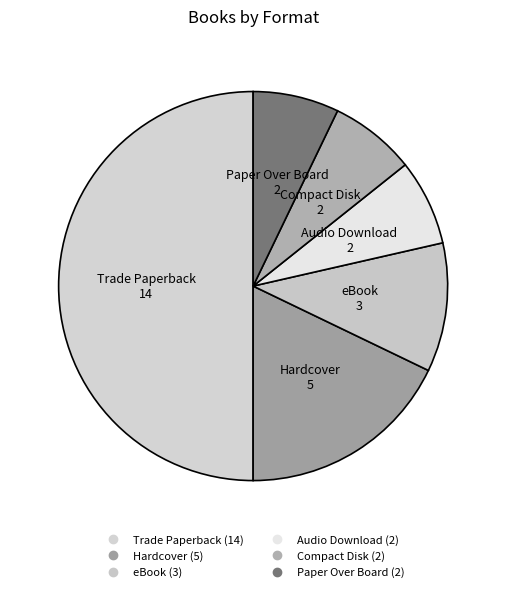

What percentage is the Audio Download slice, to the nearest percent?

7%